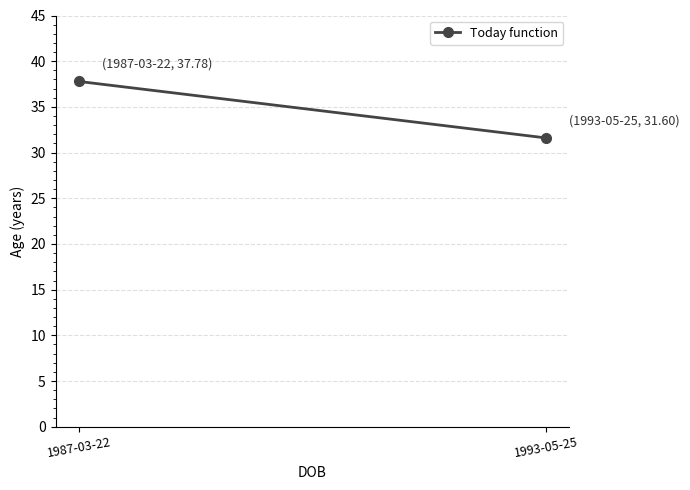

At which category does the chart reach its peak across all series?

1987-03-22